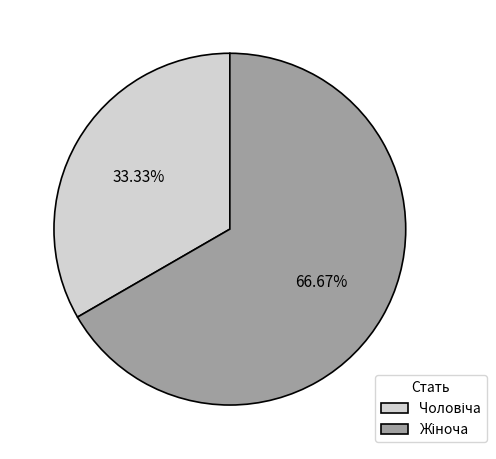

Is there any slice that represents more than half of the pie?

Yes